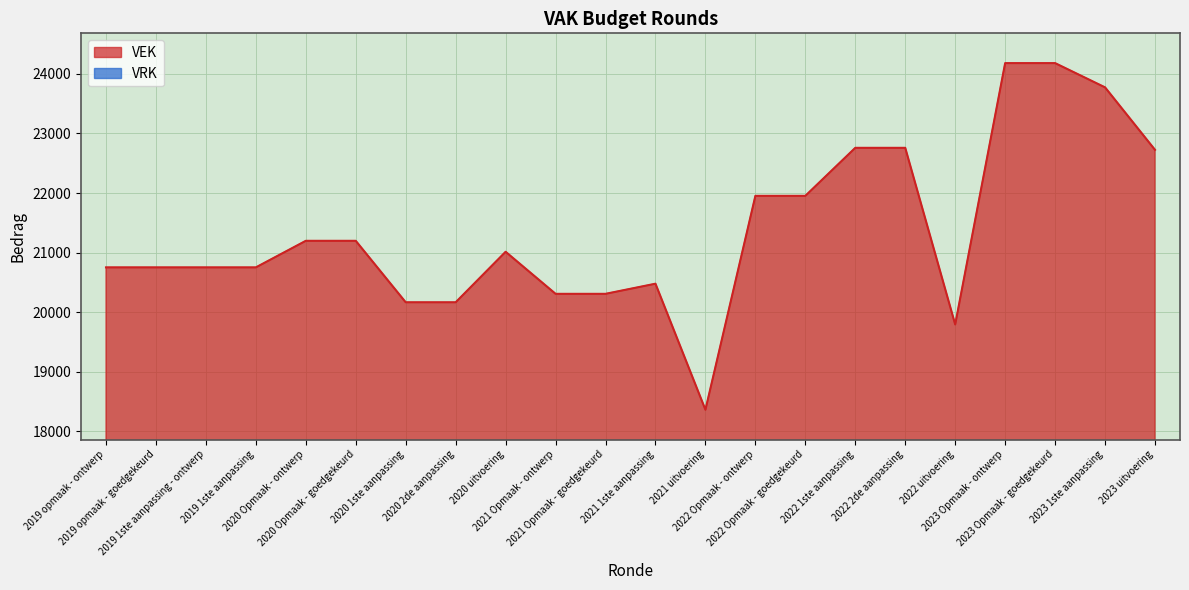

Reading left to right, what are all the values shown in this chart?

2019 opmaak - ontwerp=20752	2019 opmaak - goedgekeurd=20752	2019 1ste aanpassing - ontwerp=20752	2019 1ste aanpassing=20752	2020 Opmaak - ontwerp=21198	2020 Opmaak - goedgekeurd=21198	2020 1ste aanpassing=20166	2020 2de aanpassing=20166	2020 uitvoering=21014	2021 Opmaak - ontwerp=20308	2021 Opmaak - goedgekeurd=20308	2021 1ste aanpassing=20478	2021 uitvoering=18362	2022 Opmaak - ontwerp=21953	2022 Opmaak - goedgekeurd=21953	2022 1ste aanpassing=22759	2022 2de aanpassing=22759	2022 uitvoering=19794	2023 Opmaak - ontwerp=24181	2023 Opmaak - goedgekeurd=24181	2023 1ste aanpassing=23774	2023 uitvoering=22725